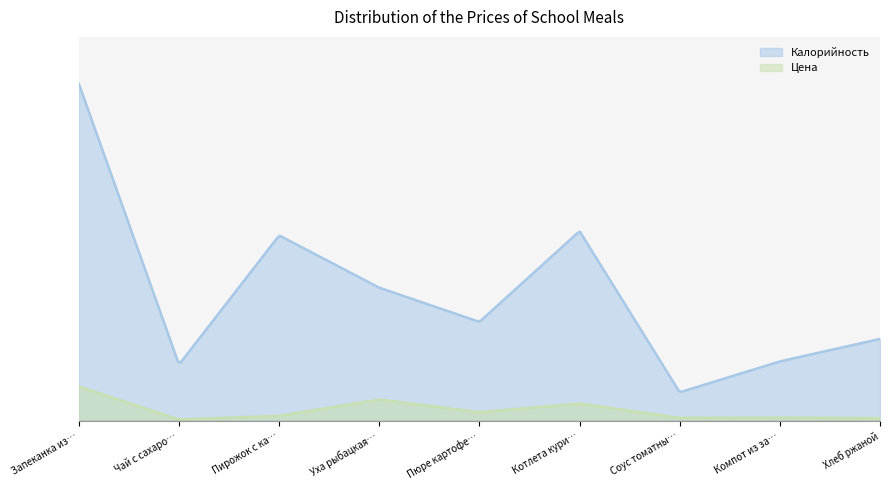

How many interior local valleys does the Калорийность series have?

3